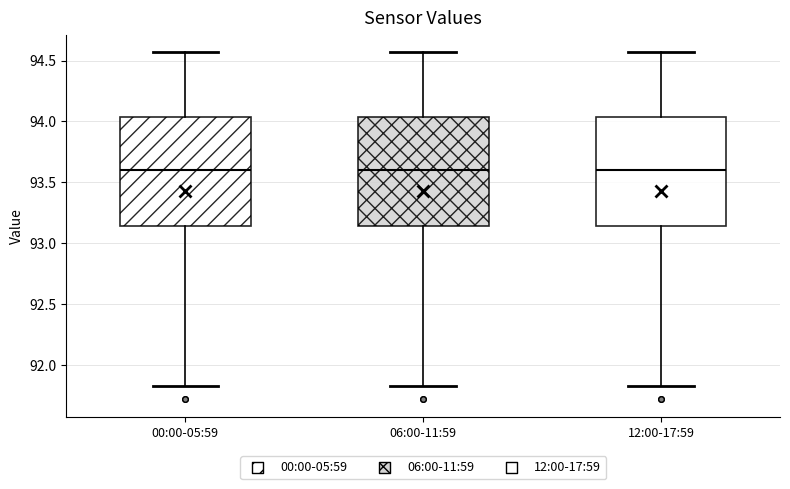

Reading left to right, read every box against the y-axis: the position of its median line, the range the box covers, and the ends of its whiskers. The values are not printed on the chart, so give them approximately, as read against the axis.

00:00-05:59: median 93.60, box 93.15 to 94.05, whiskers 91.85 to 94.55
06:00-11:59: median 93.60, box 93.15 to 94.05, whiskers 91.85 to 94.55
12:00-17:59: median 93.60, box 93.15 to 94.05, whiskers 91.85 to 94.55